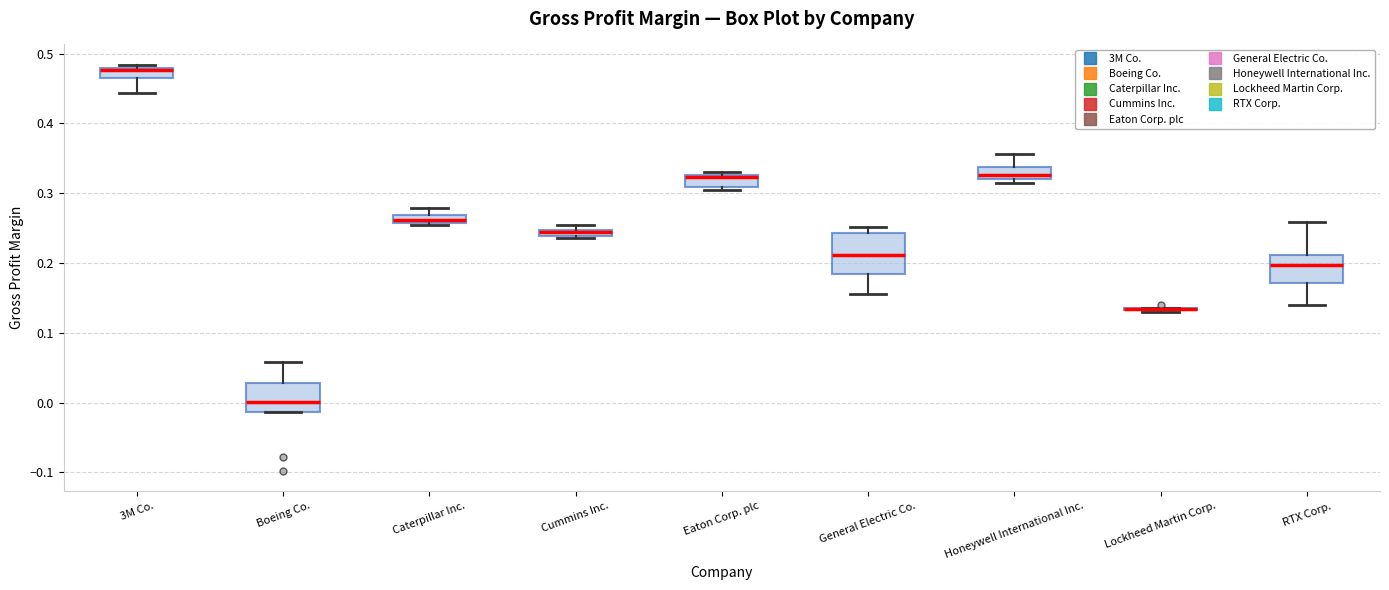

Which box is the tallest, from its lower edge to its upper edge?

General Electric Co.